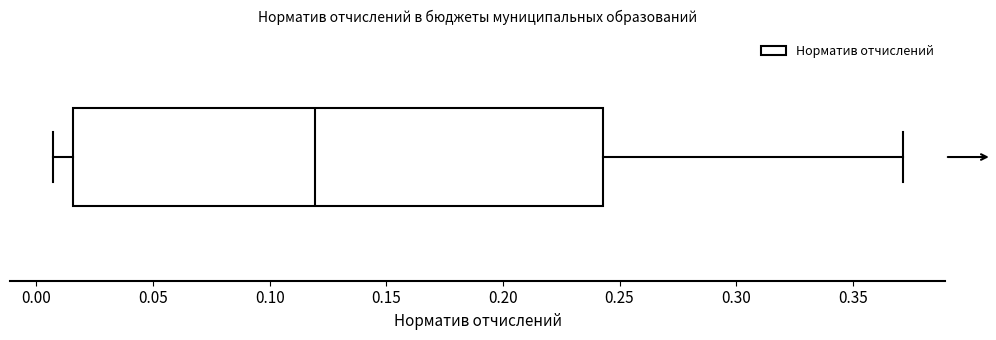

Where is the left edge of the box on the x-axis? The values are not printed on the chart, so give them approximately, as read against the axis.

0.015